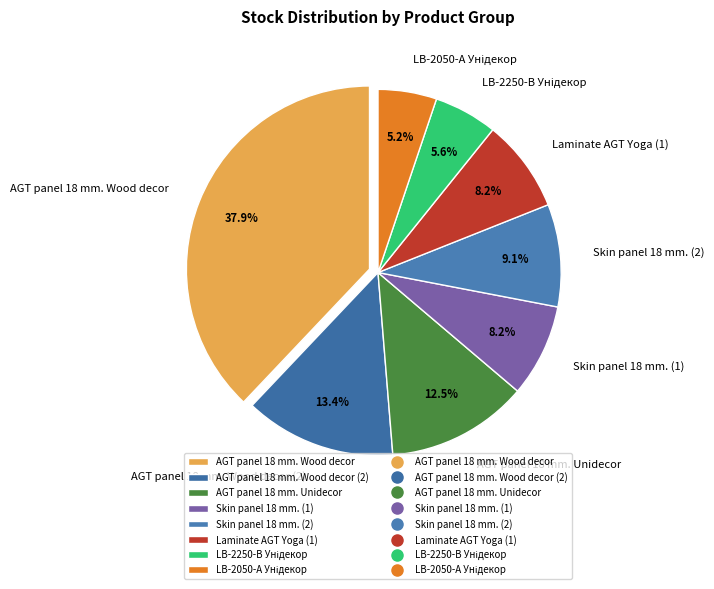

Combined, what portion of the pie is Skin panel 18 mm. (1) and AGT panel 18 mm. Wood decor?

46.1%